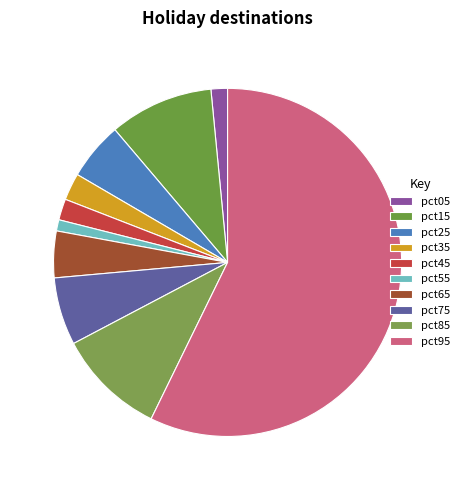

Rank the categories by value from lowest to highest.

pct55, pct05, pct45, pct35, pct65, pct25, pct75, pct15, pct85, pct95